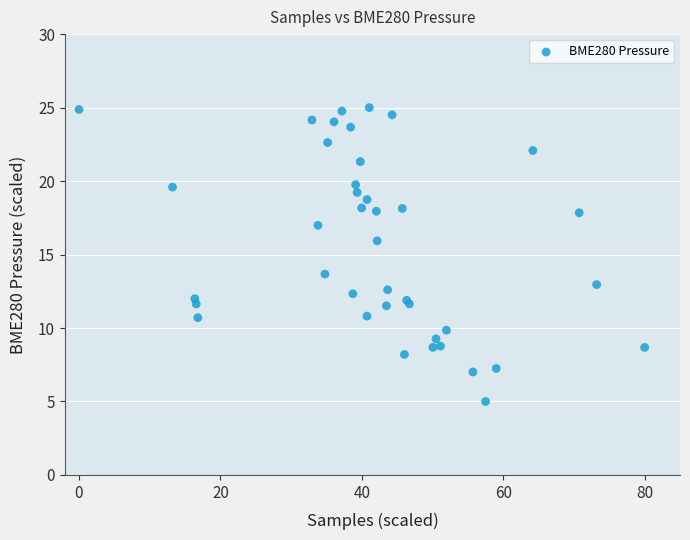

What Y value in the scatter plot is closest to 15?

15.9